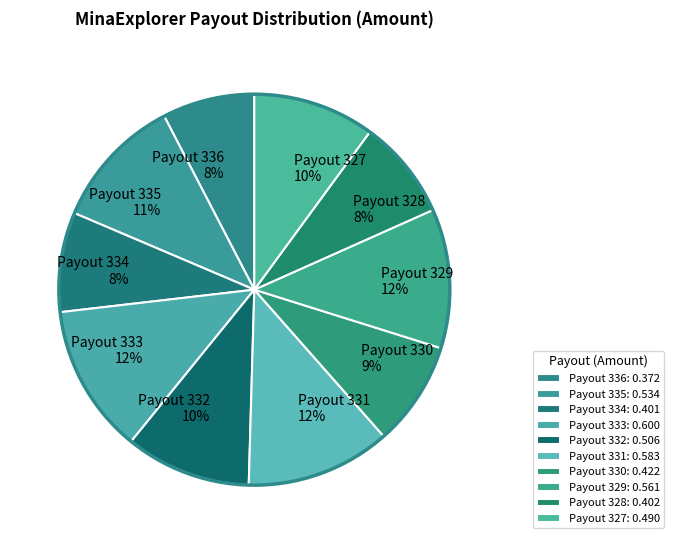

To the nearest percent, what portion does Payout 331 represent?

12%